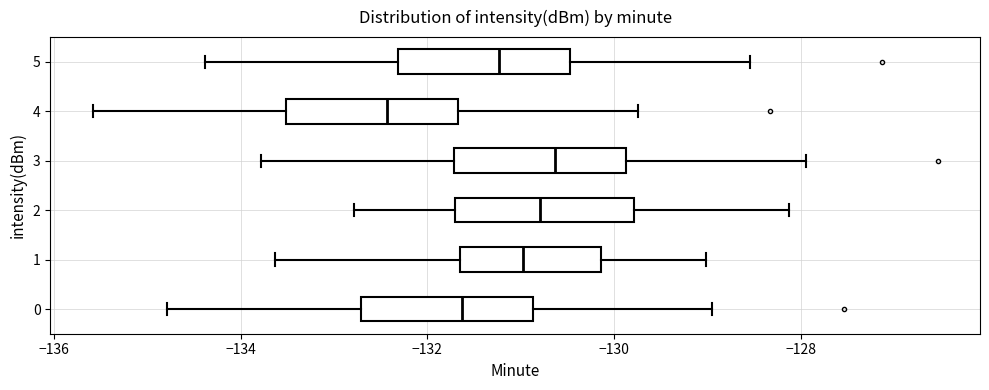

Where does the left whisker of the box at y = 5 end on the x-axis? The values are not printed on the chart, so give them approximately, as read against the axis.

-134.4